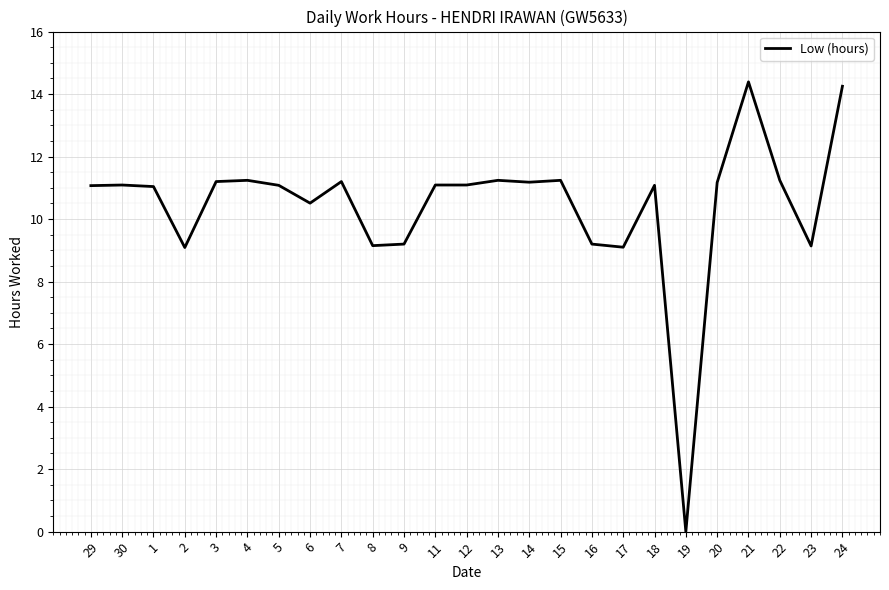

How many lines are shown in the chart?

1